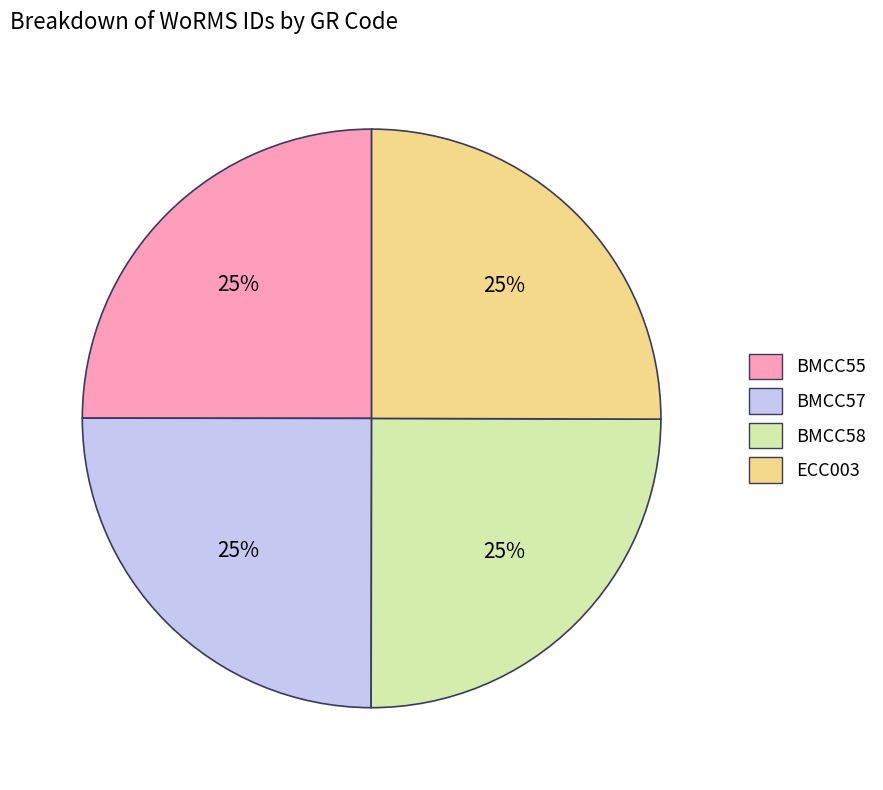

What is the ratio of the value at ECC003 to the value at BMCC58?

1.0